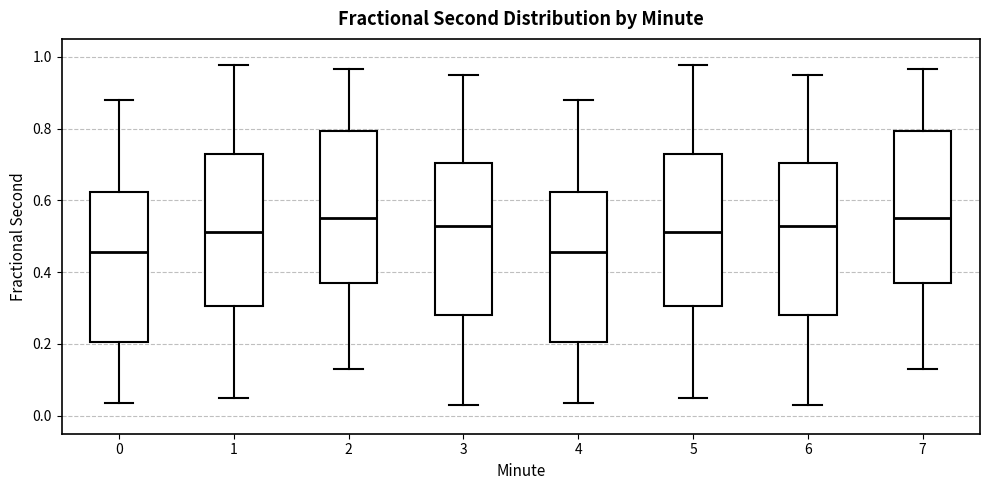

Where does the upper whisker of the box at x = 1 end on the y-axis? The values are not printed on the chart, so give them approximately, as read against the axis.

0.98